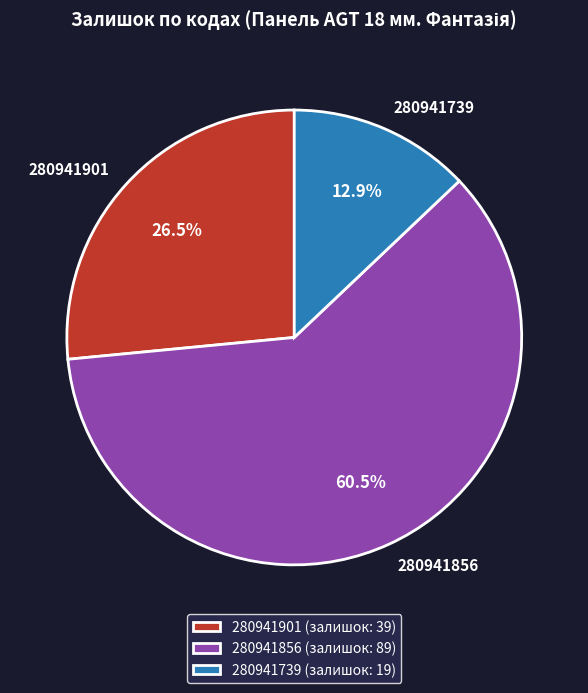

What is the smallest slice in the pie chart?

280941739